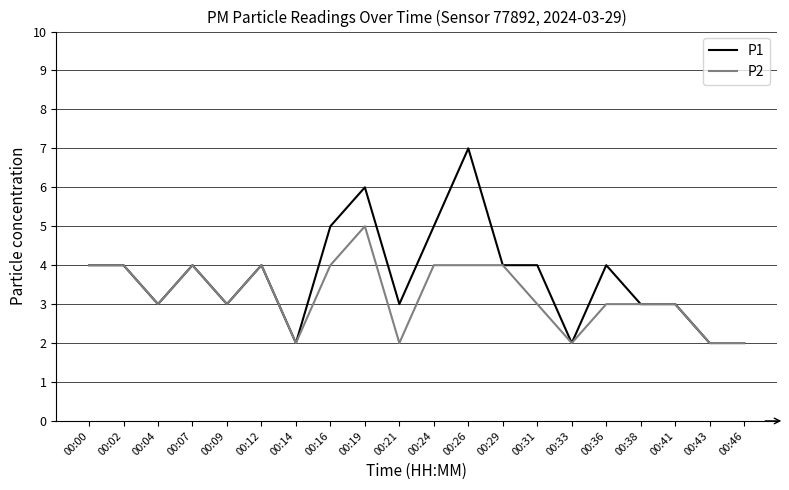

Between 00:24 and 00:33, which series saw the biggest shift?

P1